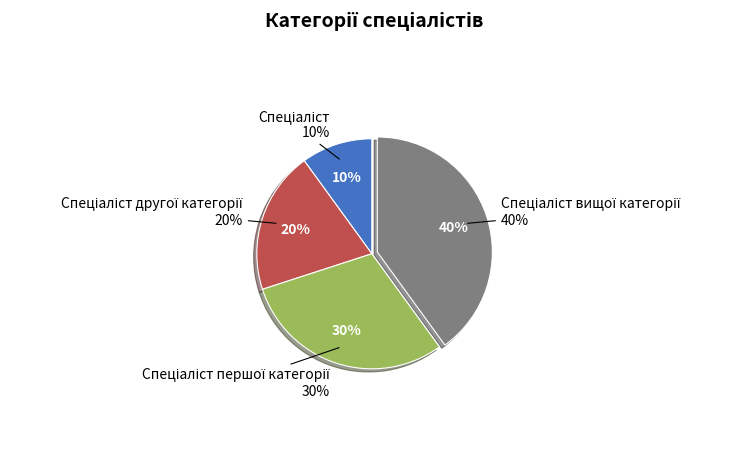

Is there a majority slice in this chart?

No